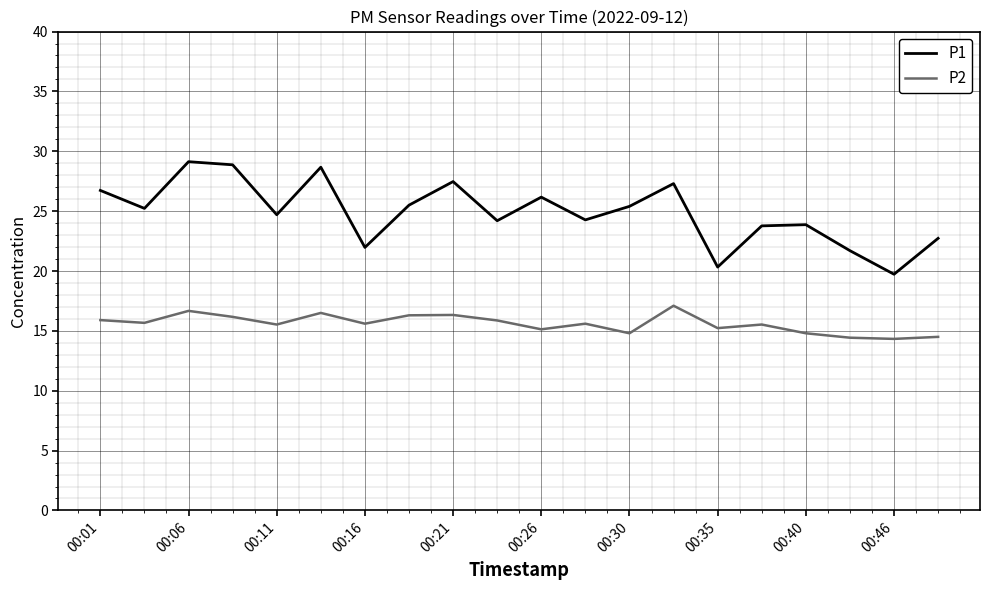

Which series has the largest total across all categories?

P1